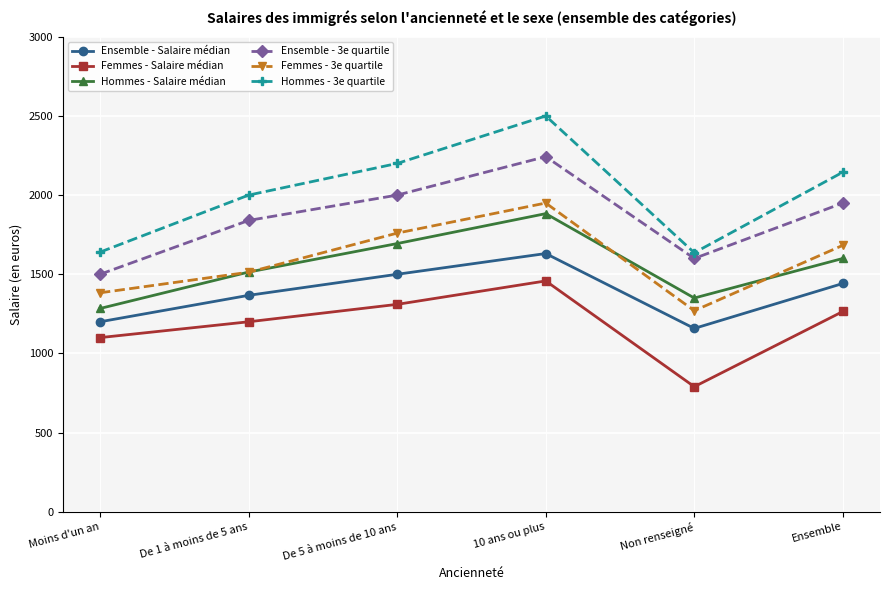

Which series changed the most between Moins d'un an and Ensemble?

Hommes - 3e quartile